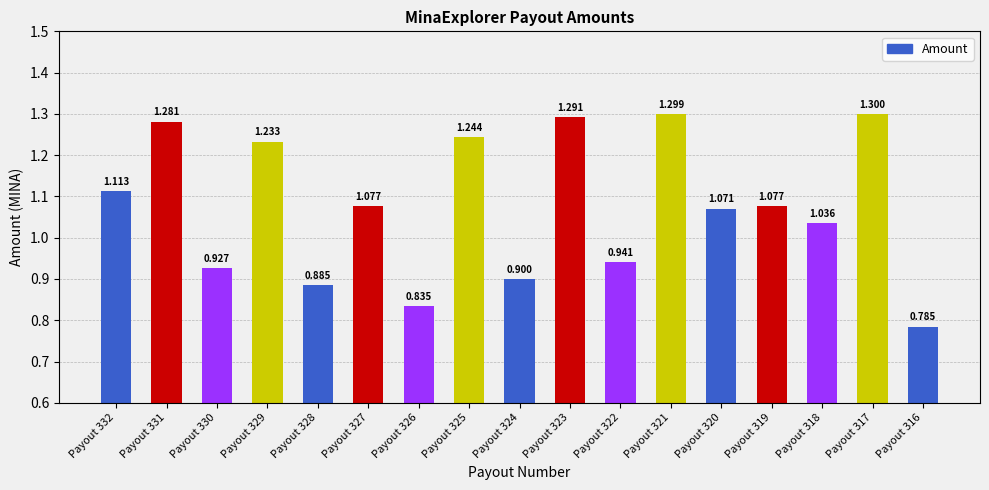

Are the bars horizontal?

No